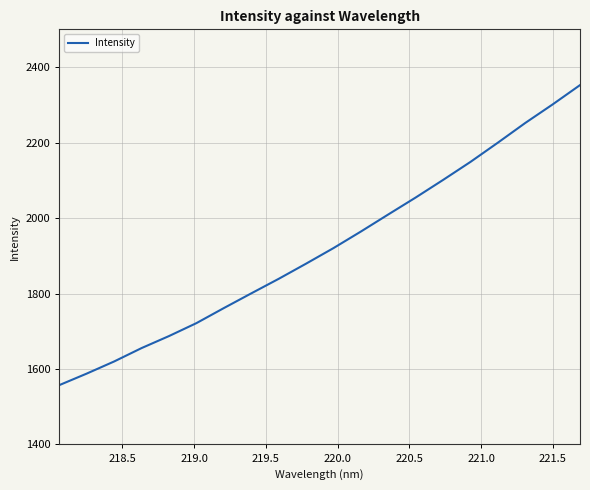

Does the chart display data point markers on the line(s)?

No